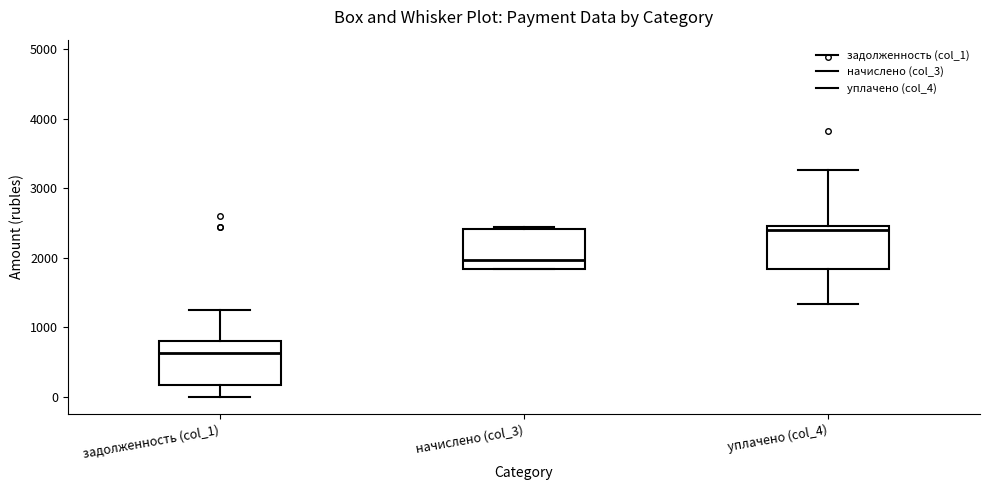

Reading left to right, read every box against the y-axis: the position of its median line, the range the box covers, and the ends of its whiskers. The values are not printed on the chart, so give them approximately, as read against the axis.

задолженность (col_1): median 600, box 200 to 800, whiskers 0 to 1300
начислено (col_3): median 2000, box 1800 to 2400, whiskers 1800 to 2400 (just above the box's upper edge)
уплачено (col_4): median 2400, box 1800 to 2500, whiskers 1300 to 3300